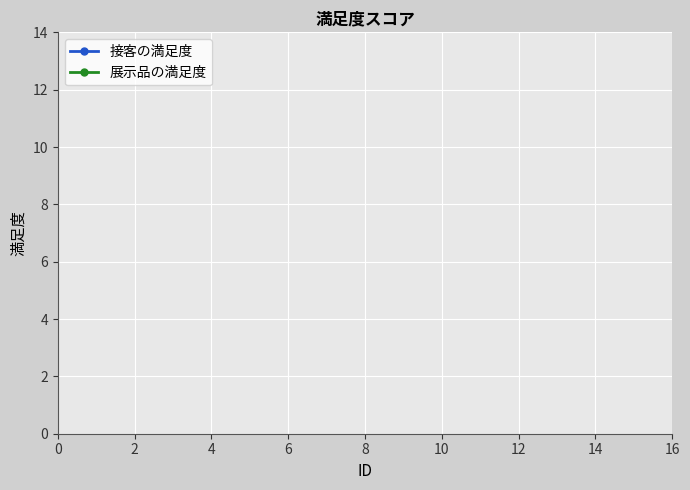

What is the greatest value displayed?

4